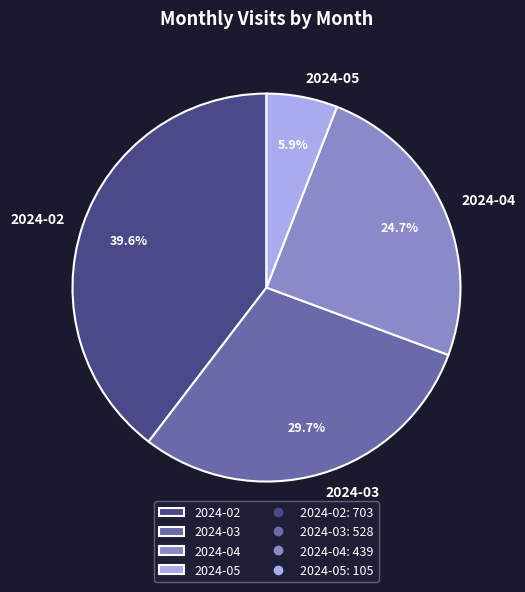

True or false: 2024-03 accounts for 36% of the total.

False